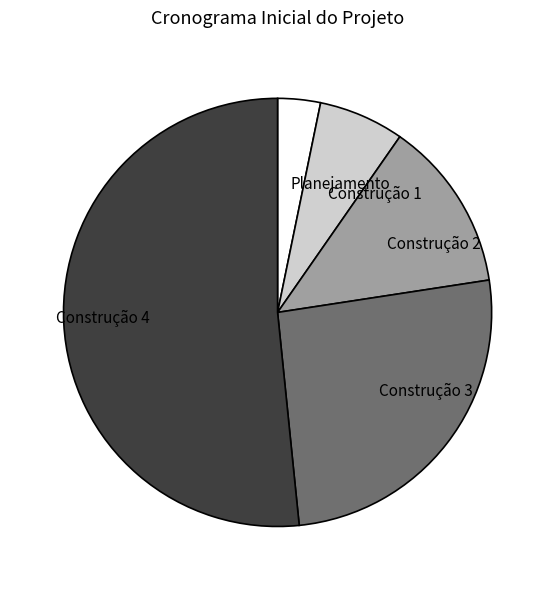

Is it true that Planejamento is 3% of the pie?

True